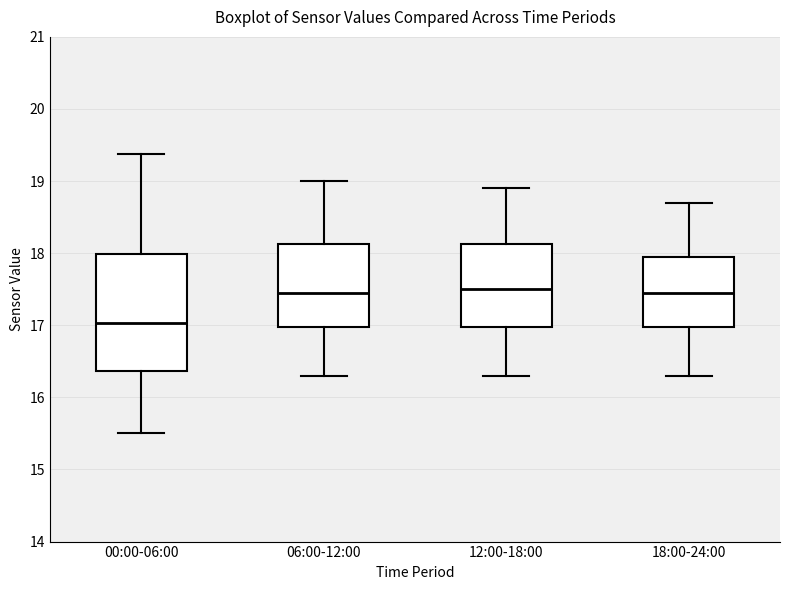

Reading left to right, read every box against the y-axis: the position of its median line, the range the box covers, and the ends of its whiskers. The values are not printed on the chart, so give them approximately, as read against the axis.

00:00-06:00: median 17.0, box 16.4 to 18.0, whiskers 15.5 to 19.4
06:00-12:00: median 17.5, box 17.0 to 18.1, whiskers 16.3 to 19.0
12:00-18:00: median 17.5, box 17.0 to 18.1, whiskers 16.3 to 18.9
18:00-24:00: median 17.5, box 17.0 to 18.0, whiskers 16.3 to 18.7